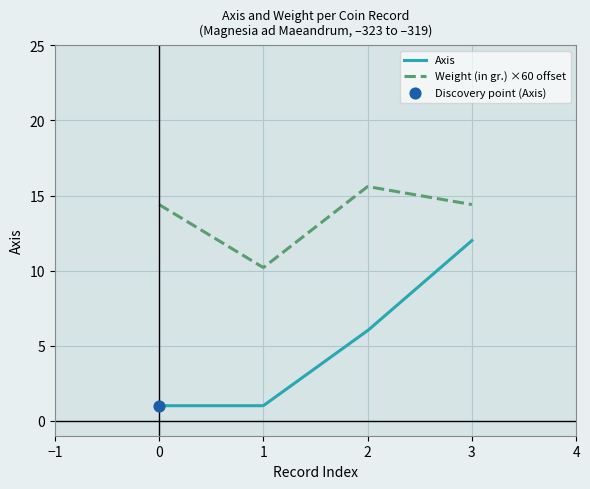

List the series in order of their peak value, highest first.

Weight (in gr.) ×60 offset, Axis